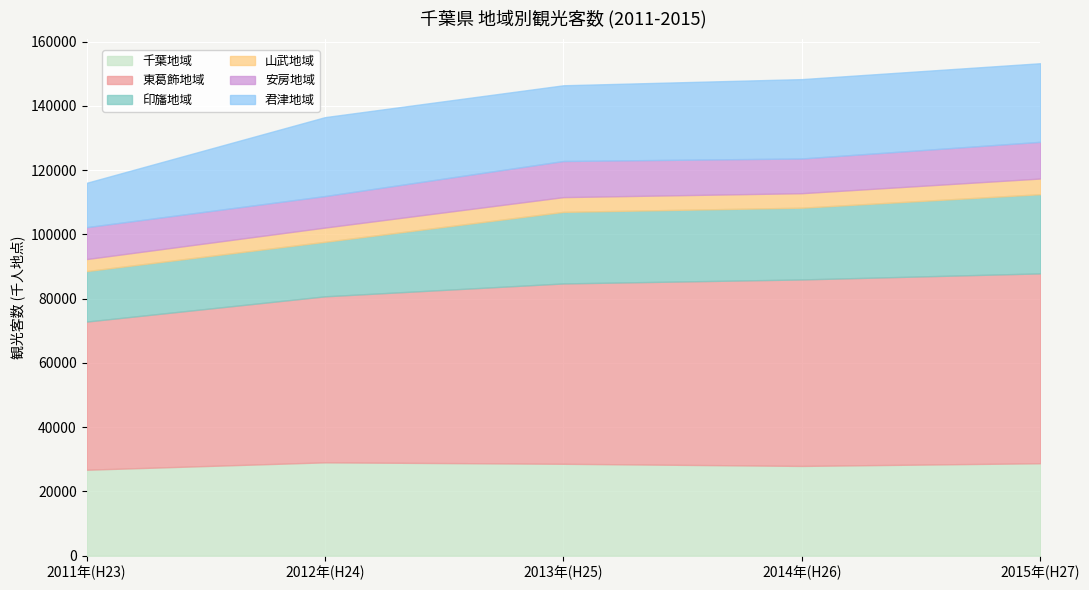

The 山武地域 series shows 1466 at 2015年(H27). True or false?

False